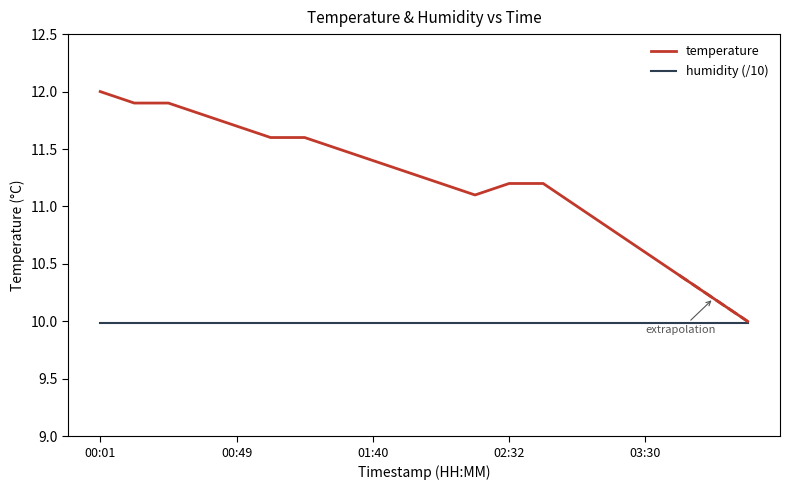

Rank the series by their maximum value, from lowest to highest.

humidity (/10), temperature